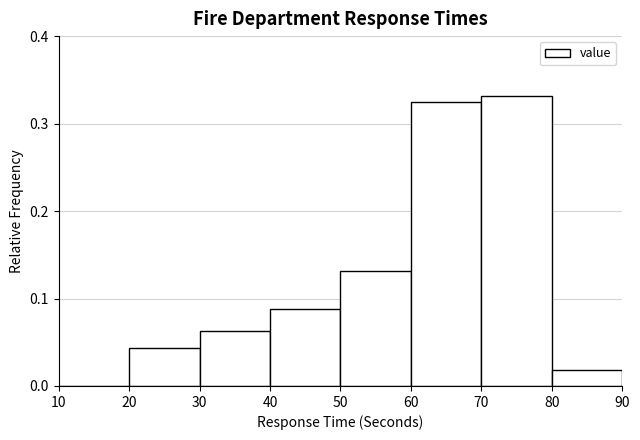

Reading left to right, transcribe this chart: for each bar, give the range it covers on the x-axis and its height. The values are not printed on the chart, so give them approximately, as read against the axis.

10 to 20: 0
20 to 30: 0.04
30 to 40: 0.06
40 to 50: 0.09
50 to 60: 0.13
60 to 70: 0.33
70 to 80: 0.33
80 to 90: 0.02